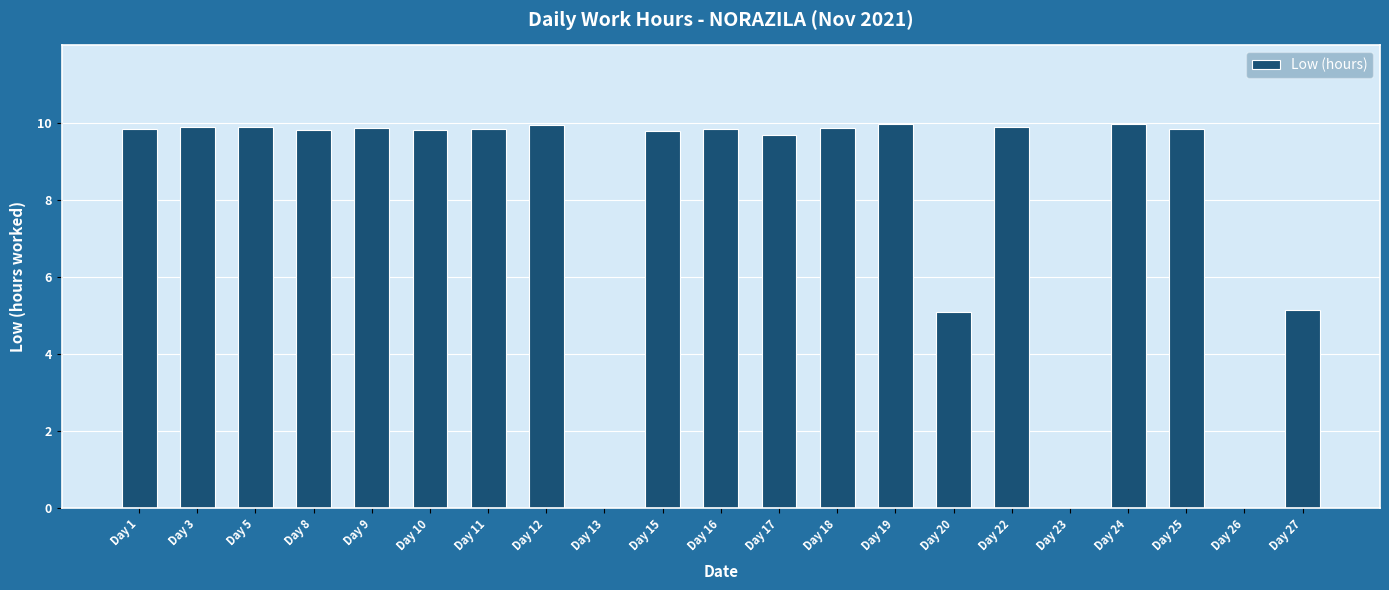

How many series are shown in this chart?

1